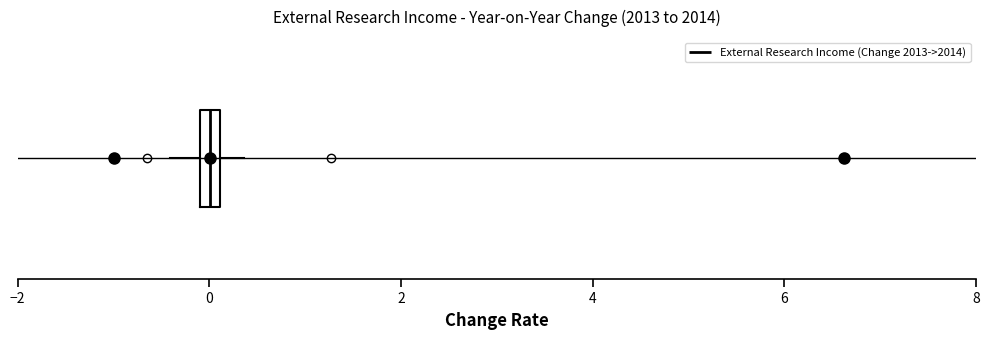

Where does the left whisker of the box end on the x-axis? The values are not printed on the chart, so give them approximately, as read against the axis.

-0.4